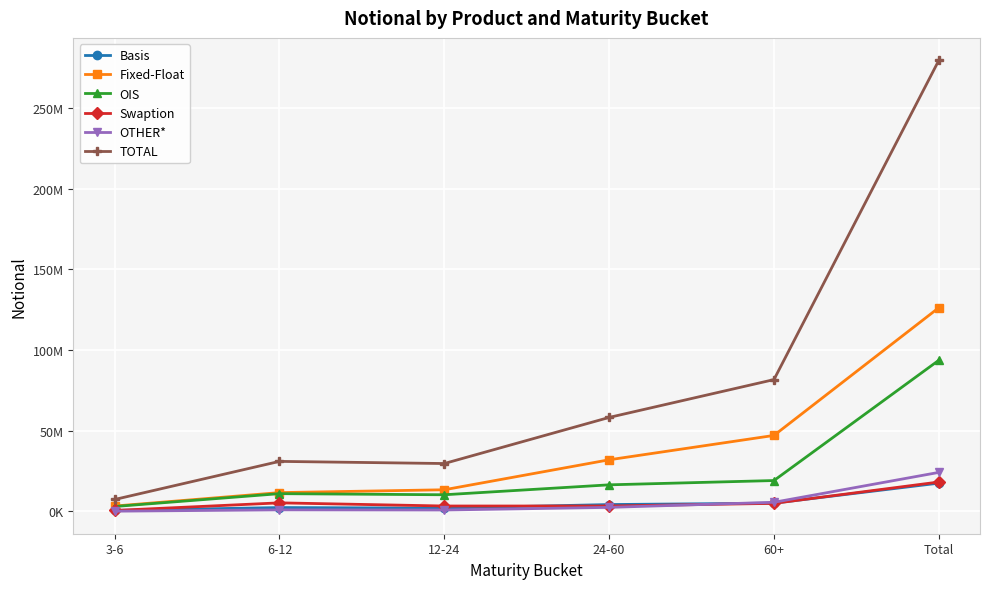

Reading left to right, extract all data points from this chart.

Basis: 533113	2312833	1957230	4172480	5042362	17439875
Fixed-Float: 3239527	11577659	13337657	31915728	47019228	126177648
OIS: 2958954	10928030	10241549	16398431	19057647	93596804
Swaption: 514684	5227886	3272494	3263163	4921069	18147037
OTHER*: 64538	886968	792131	2422016	5581425	24100638
TOTAL: 7310816	30933375	29601062	58171818	81621732	279462002